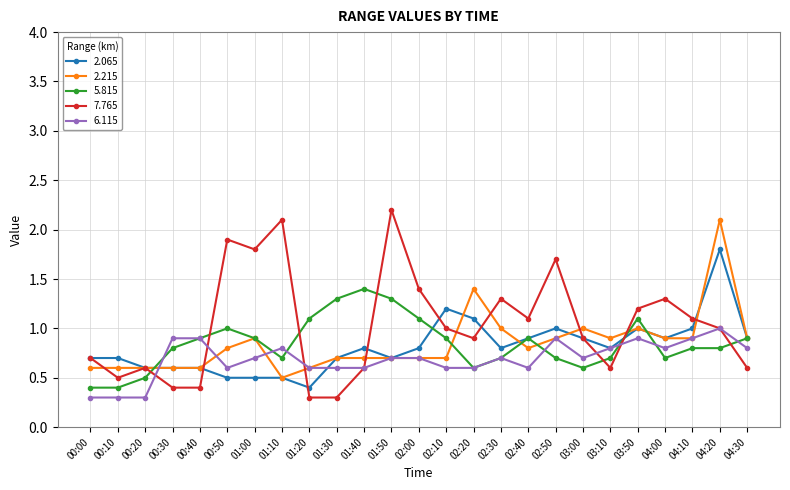

After their last crossing, which series has the higher values: 5.815 or 7.765?

5.815